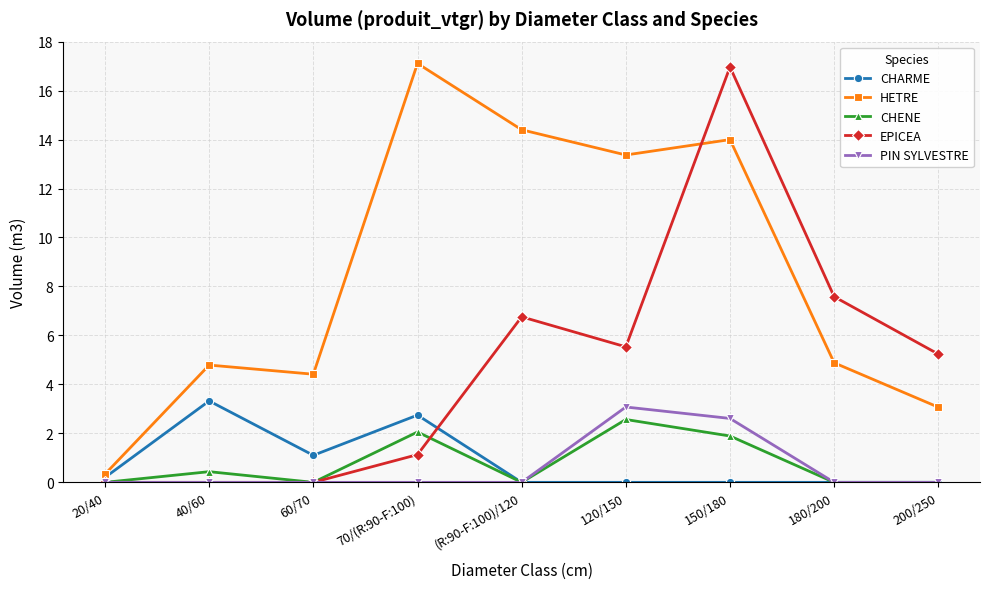

What is the spread (max minus min) of values at 60/70?

4.4